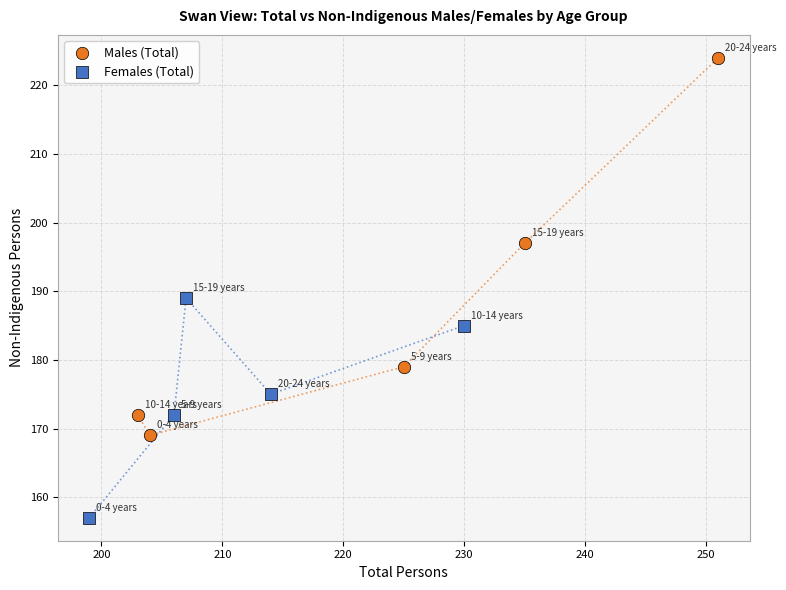

Which series has the widest spread of Y values?

Males (Total)